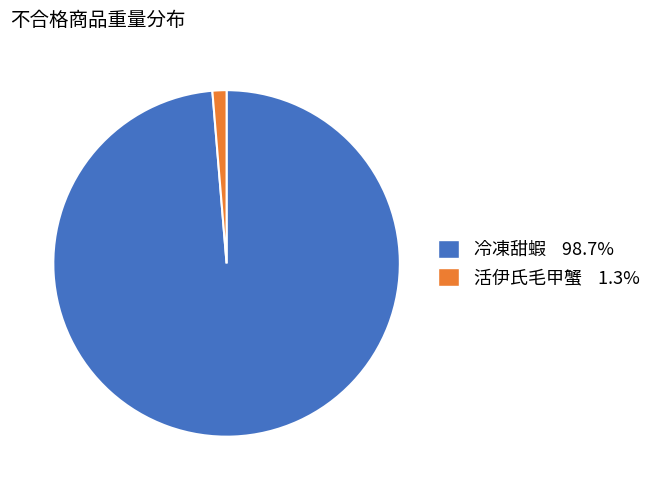

Does 冷凍甜蝦 98.7% account for over 50% of the chart?

Yes